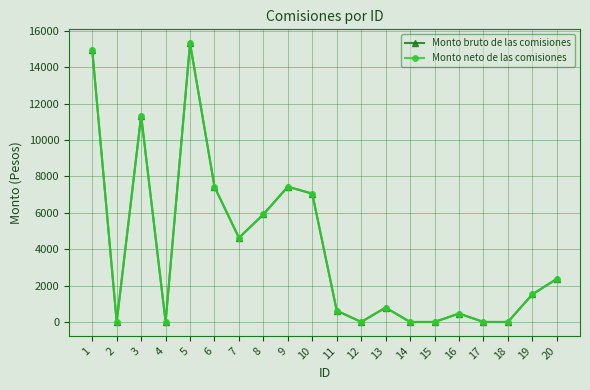

Is it true that Monto bruto de las comisiones equals 15319.5 at 5?

True